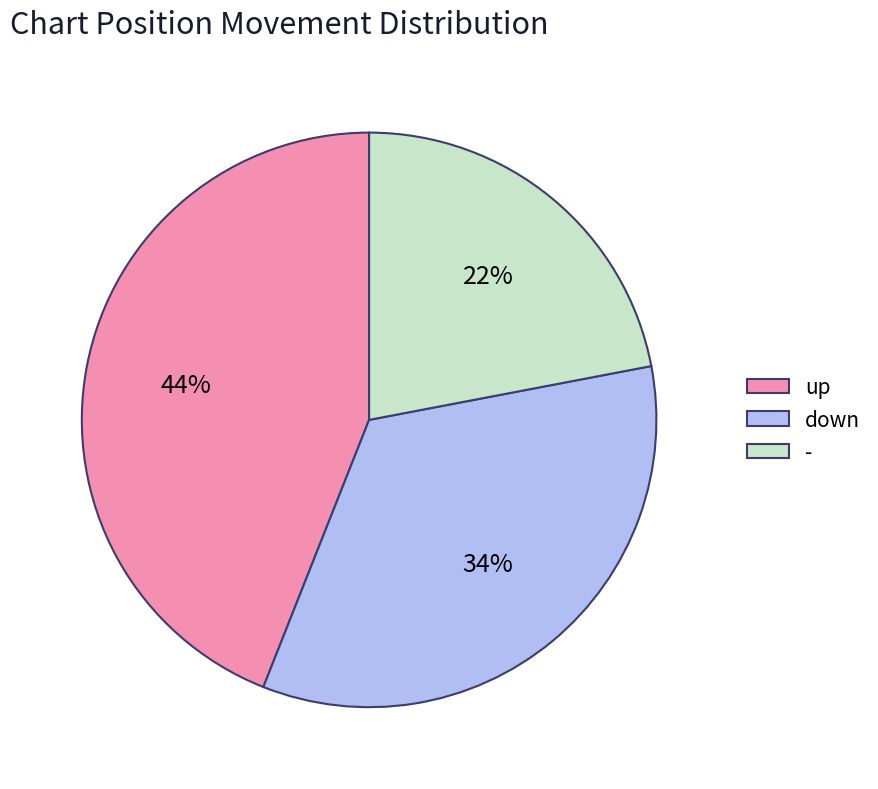

To the nearest percent, what is the combined percentage of down and up?

78%